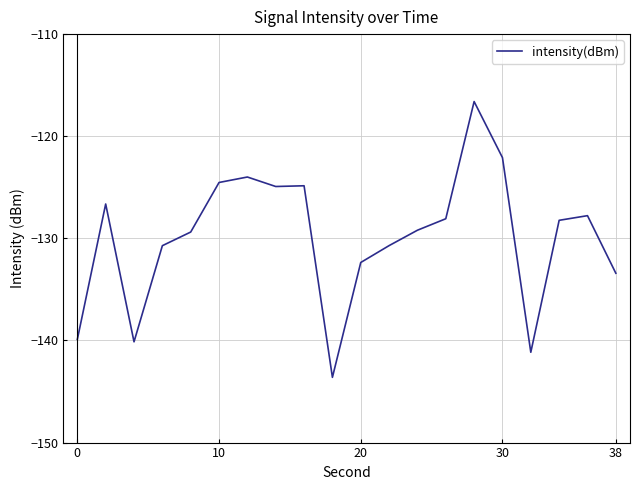

What is the difference between the maximum and minimum values?

27.0